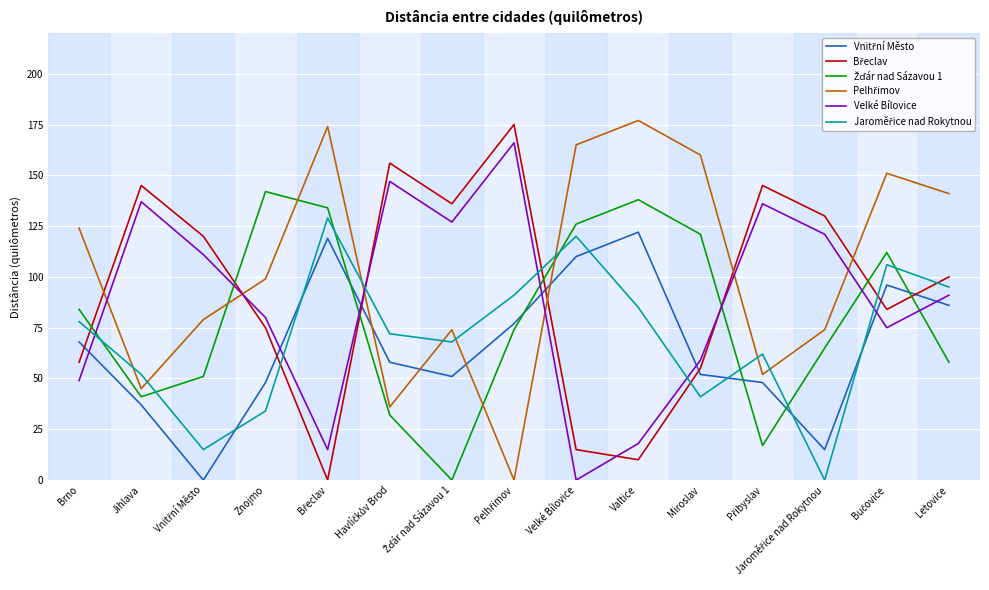

The value of Velké Bílovice at Letovice is 91. True or false?

True